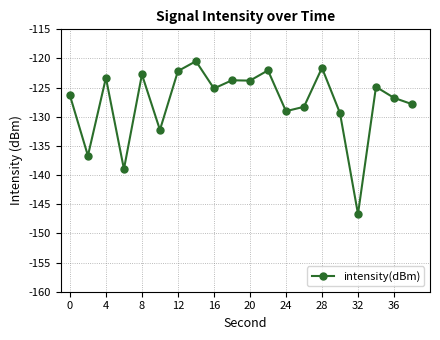

True or false: there are more than 1 points higher than both neighbors.

True